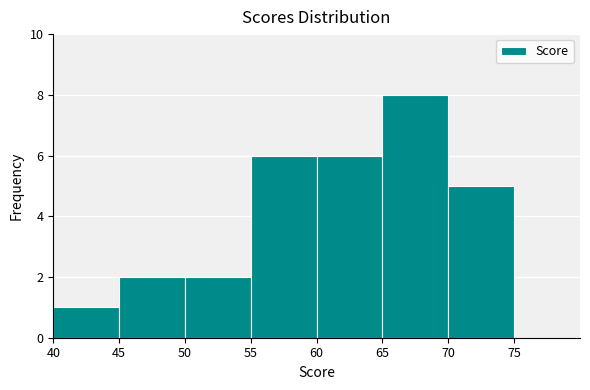

Reading left to right, transcribe this chart: for each bar, give the range it covers on the x-axis and its height. The values are not printed on the chart, so give them approximately, as read against the axis.

40 to 45: 1
45 to 50: 2
50 to 55: 2
55 to 60: 6
60 to 65: 6
65 to 70: 8
70 to 75: 5